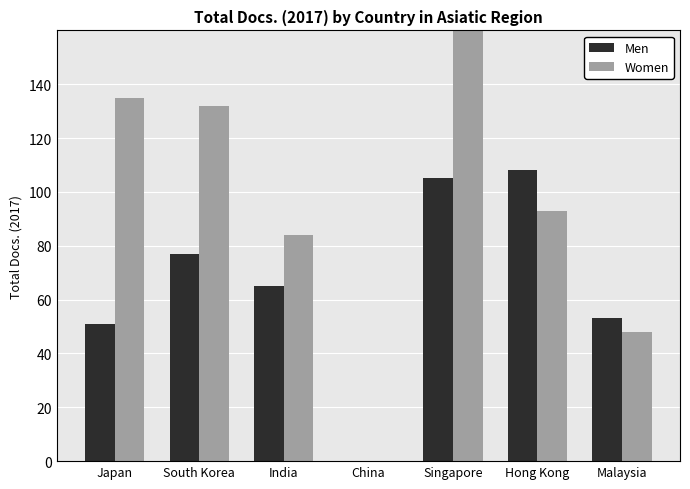

How many series are shown in this chart?

2